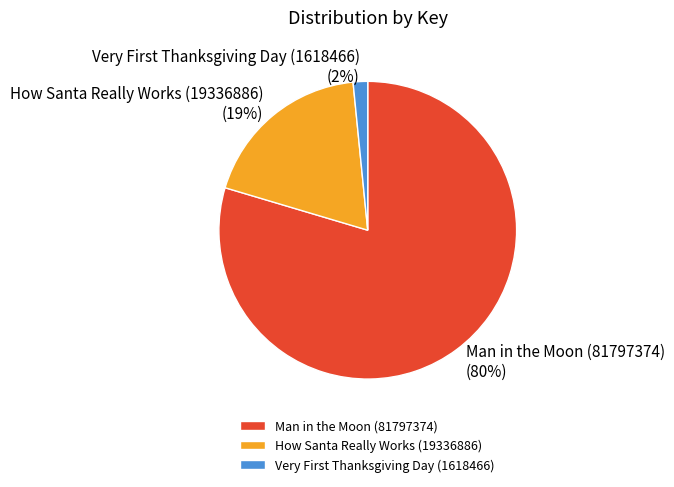

How many segments does this pie chart have?

3